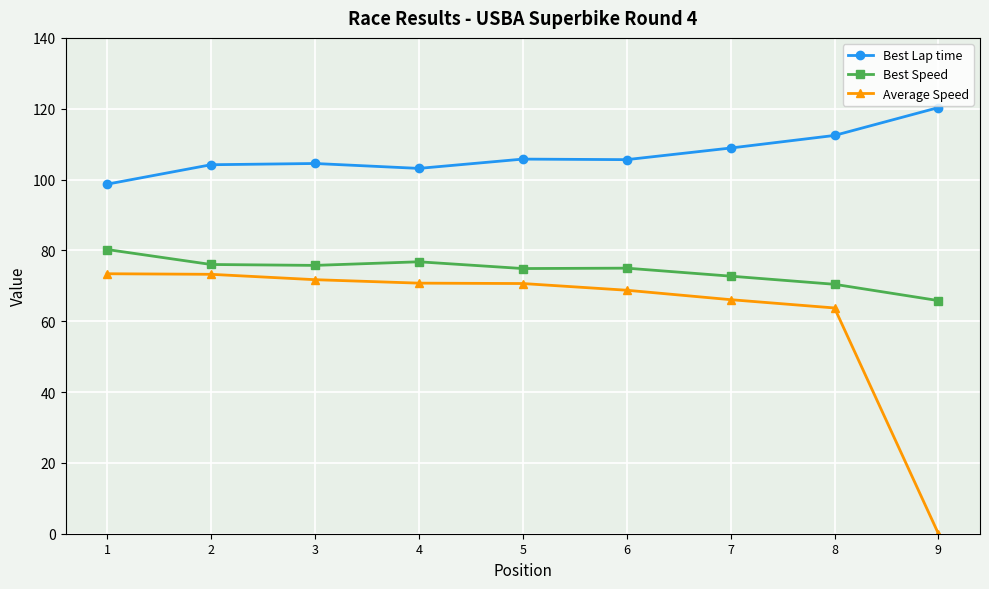

What is the value of the Average Speed point at the 2nd from the left?

73.2